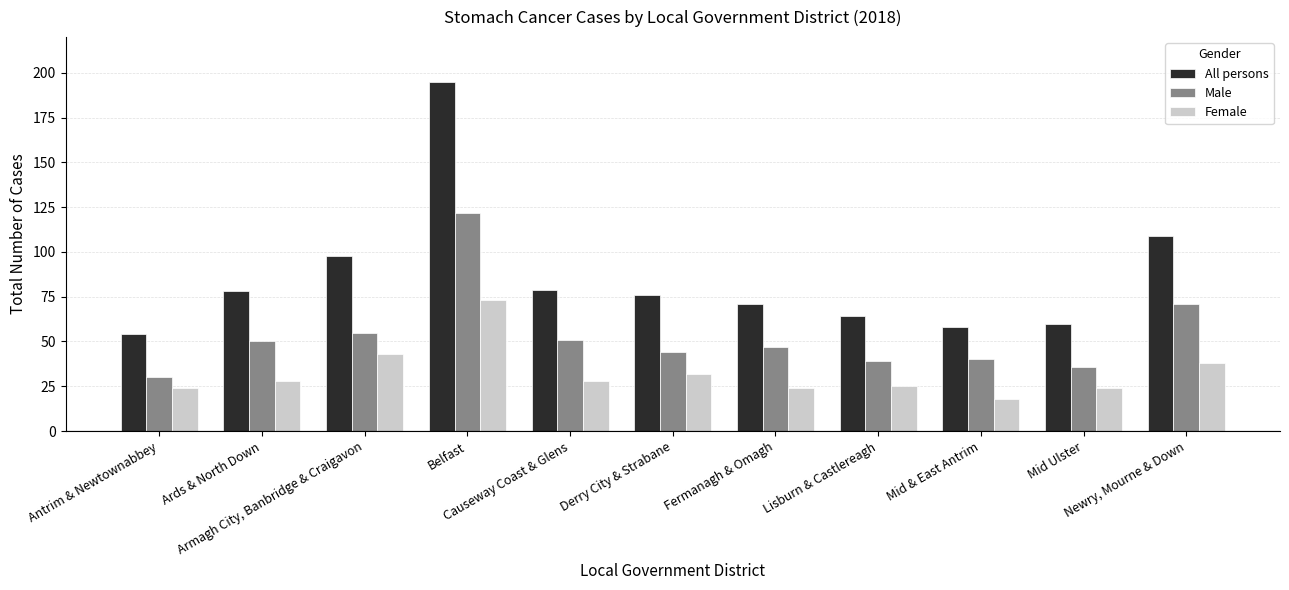

Is the value of Female at Derry City & Strabane greater than the value of All persons at Fermanagh & Omagh?

No